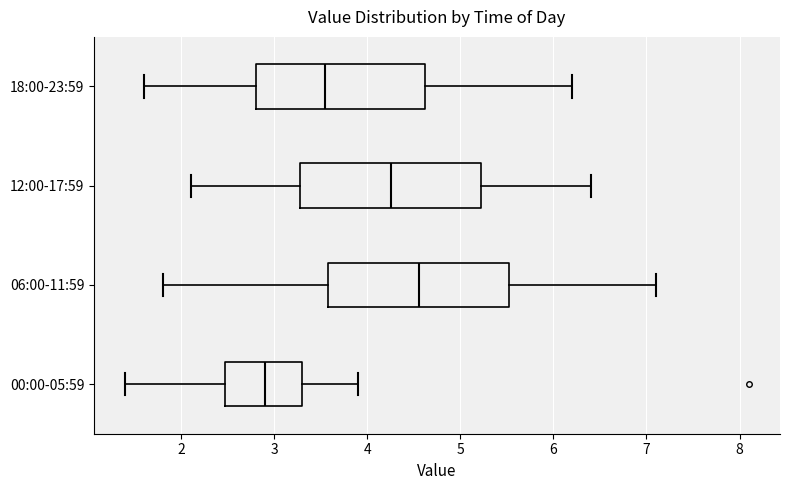

Which box has the furthest to the right median line?

06:00-11:59